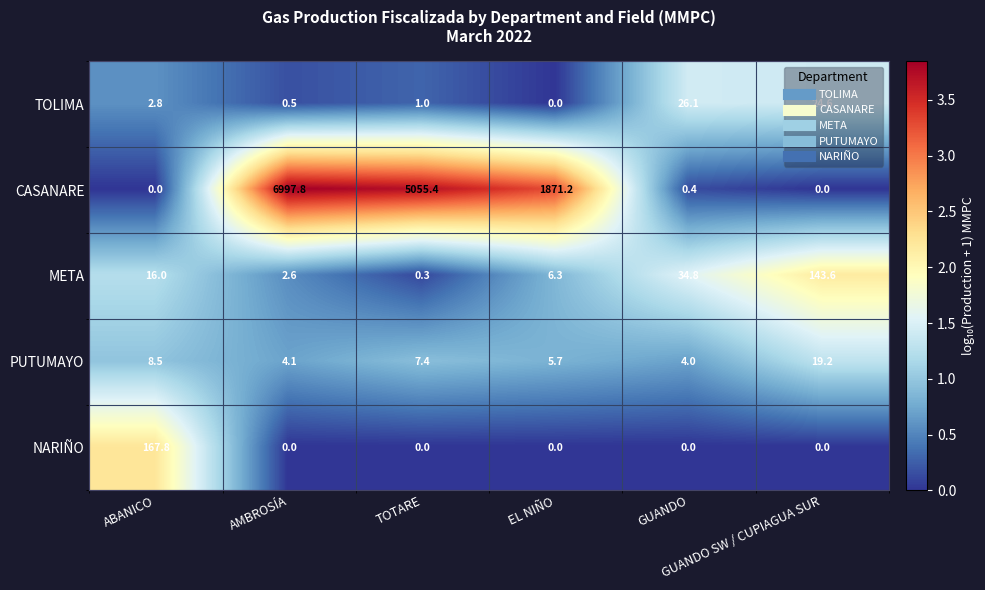

Rank the series by their maximum value, from highest to lowest.

CASANARE, NARIÑO, META, TOLIMA, PUTUMAYO